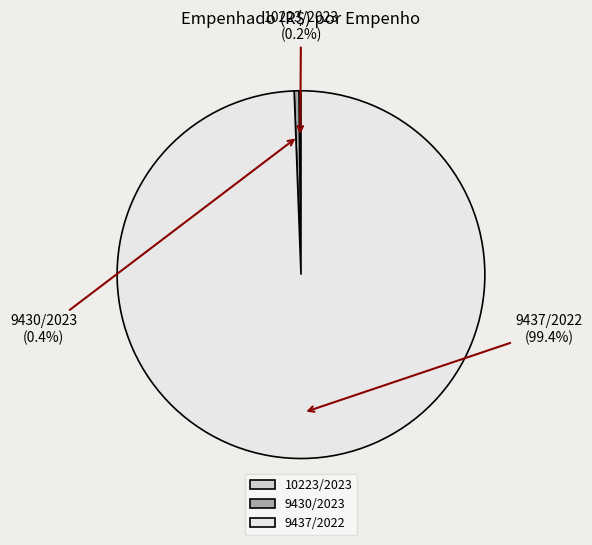

To the nearest percent, what is the difference between the 9437/2022 and 9430/2023 slice percentages?

99%